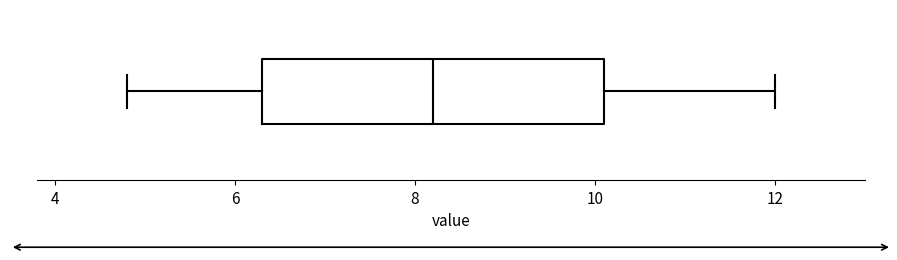

Where does the right whisker of the box end on the x-axis? The values are not printed on the chart, so give them approximately, as read against the axis.

12.0